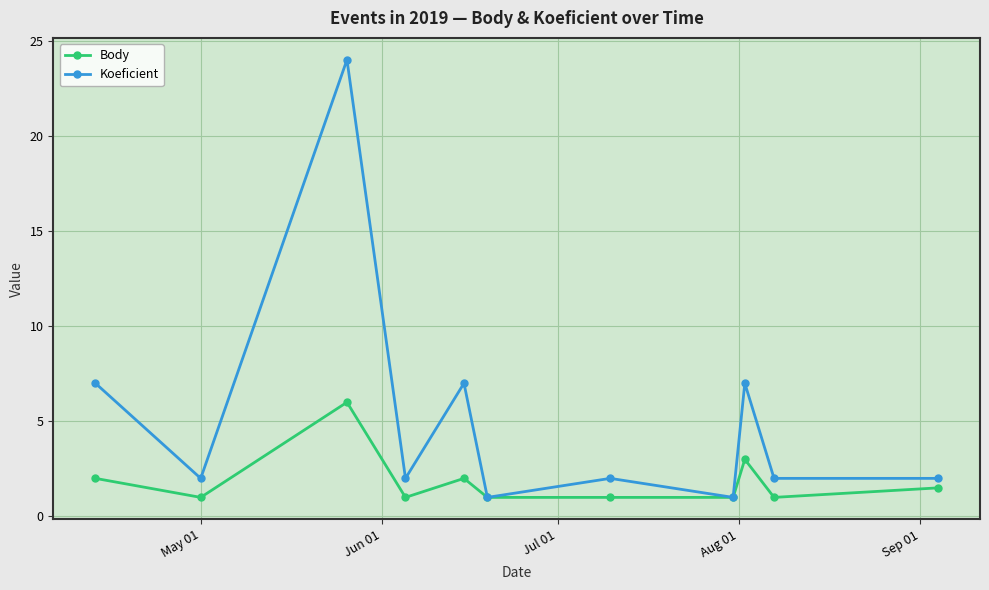

What is the value of the Body point at the 2nd from the left?

1.0